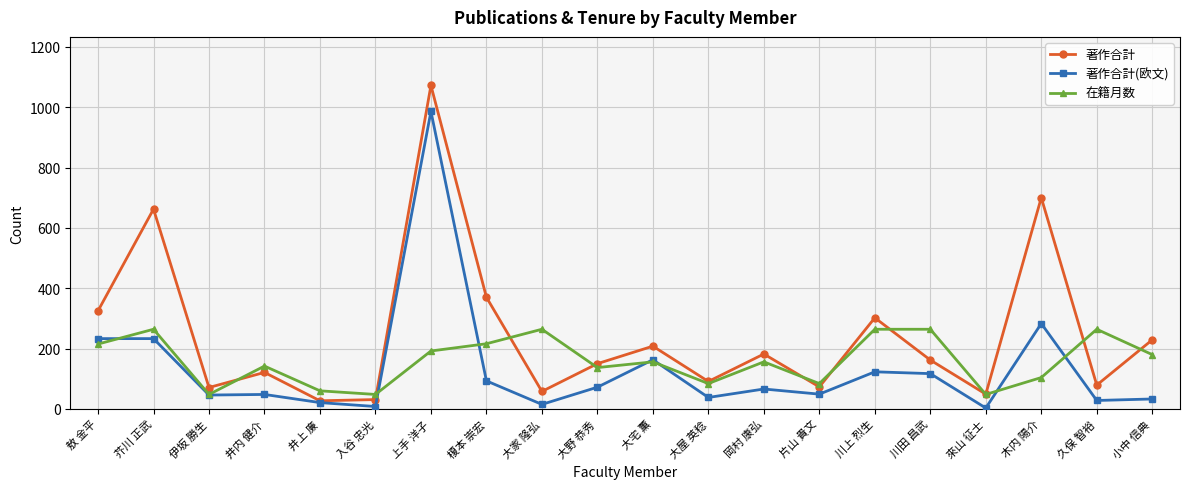

Which series has the largest total across all categories?

著作合計